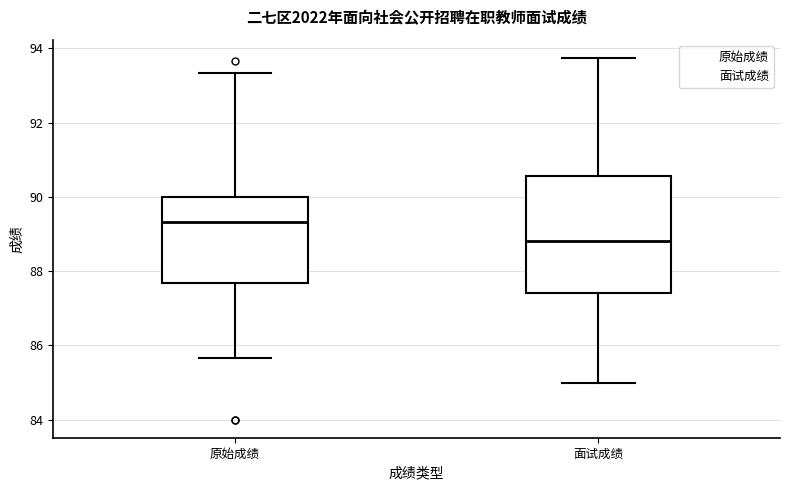

Reading left to right, read every box against the y-axis: the position of its median line, the range the box covers, and the ends of its whiskers. The values are not printed on the chart, so give them approximately, as read against the axis.

原始成绩: median 89.4, box 87.6 to 90.0, whiskers 85.6 to 93.4
面试成绩: median 88.8, box 87.4 to 90.6, whiskers 85.0 to 93.8